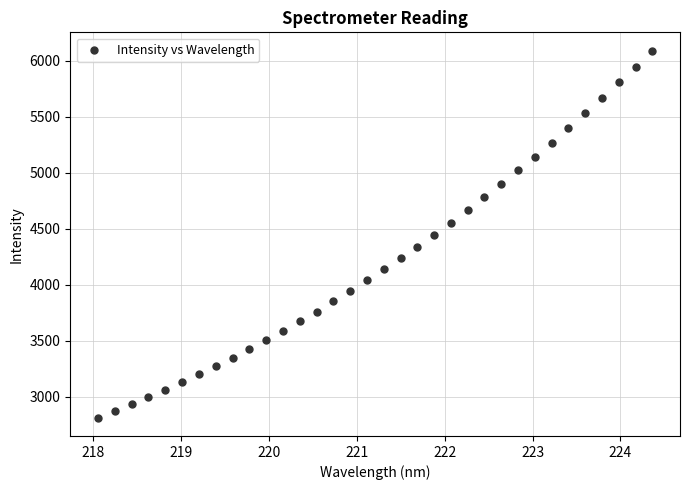

What is the range of X values (max minus min)?

6.3